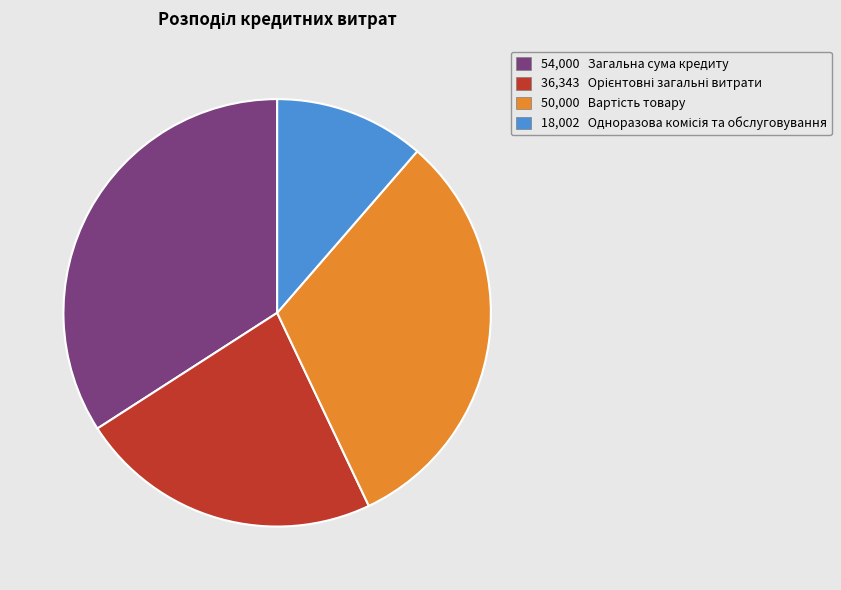

Does any single category account for the majority?

No